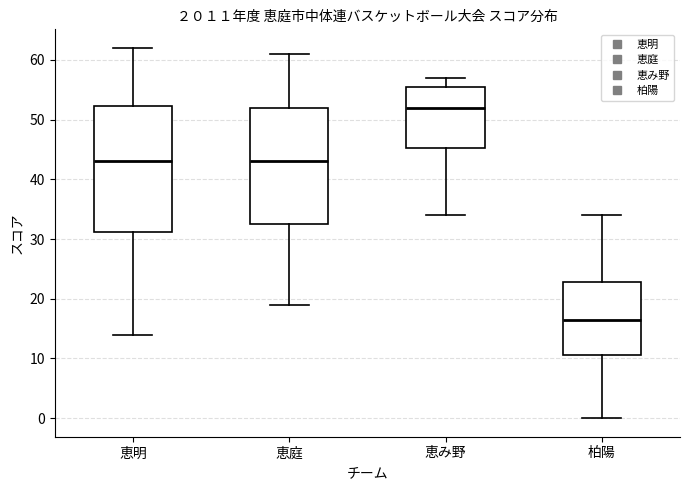

Which box's median line is the highest?

恵み野